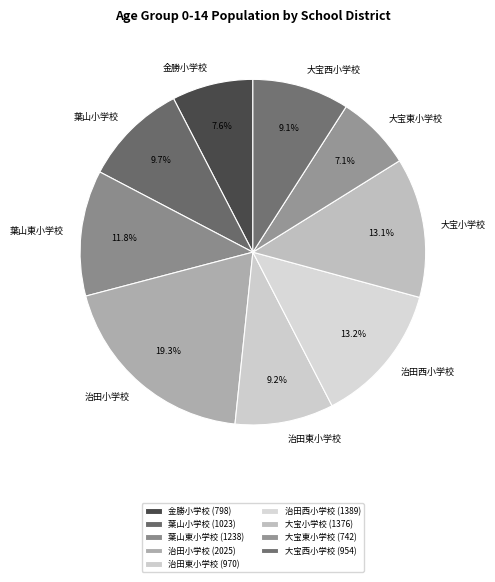

Do 大宝東小学校 and 金勝小学校 together represent more than half of the pie?

No